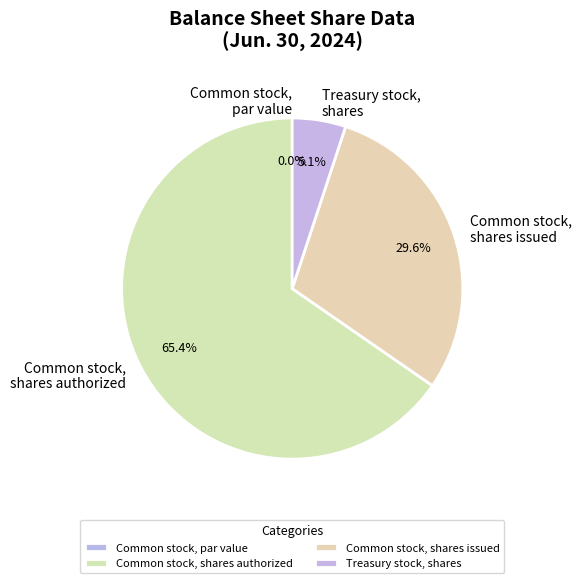

Rank the categories by value from highest to lowest.

Common stock, shares authorized, Common stock, shares issued, Treasury stock, shares, Common stock, par value